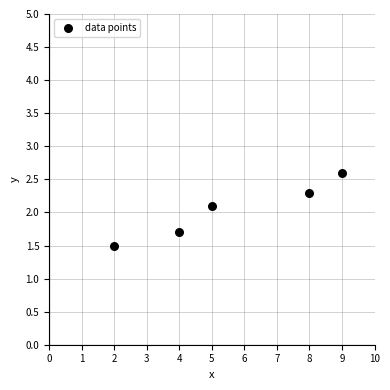

What Y value in the scatter plot is closest to 2?

2.1